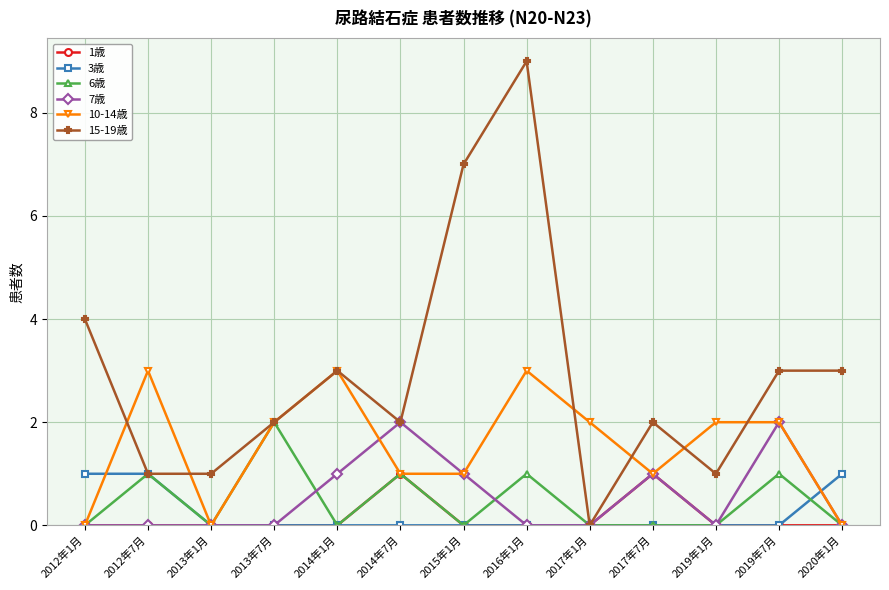

Which series has the largest range (max minus min)?

15-19歳